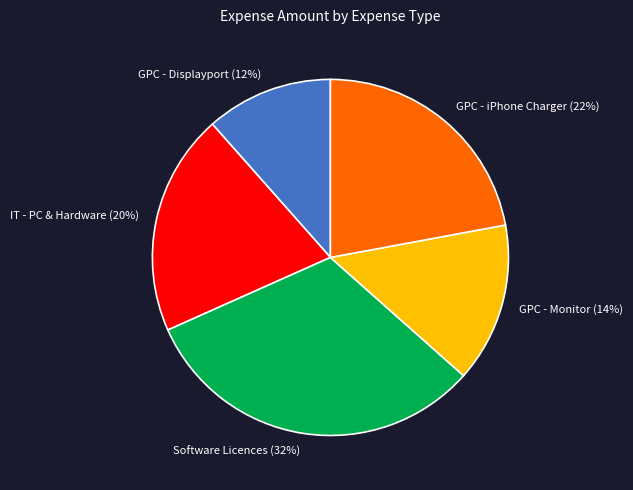

Is the sum of GPC - Monitor (14%) and GPC - iPhone Charger (22%) greater than half?

No